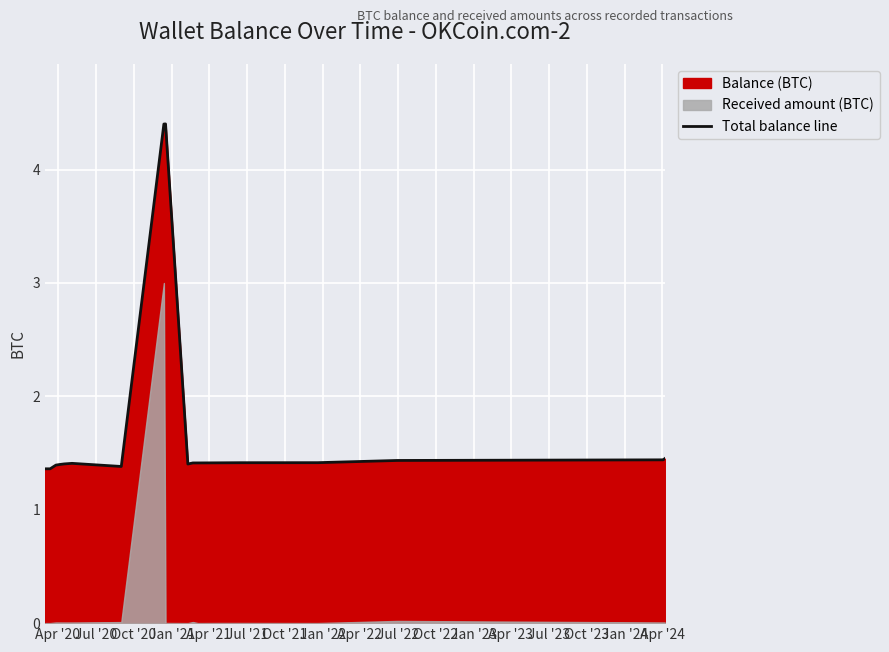

Reading left to right, what are all the values shown in this chart?

1.4	1.4	1.4	1.4	1.4	1.4	1.4	1.4	4.4	4.4	1.4	1.4	1.4	1.4	1.4	1.4	1.4	1.4	1.4	1.5